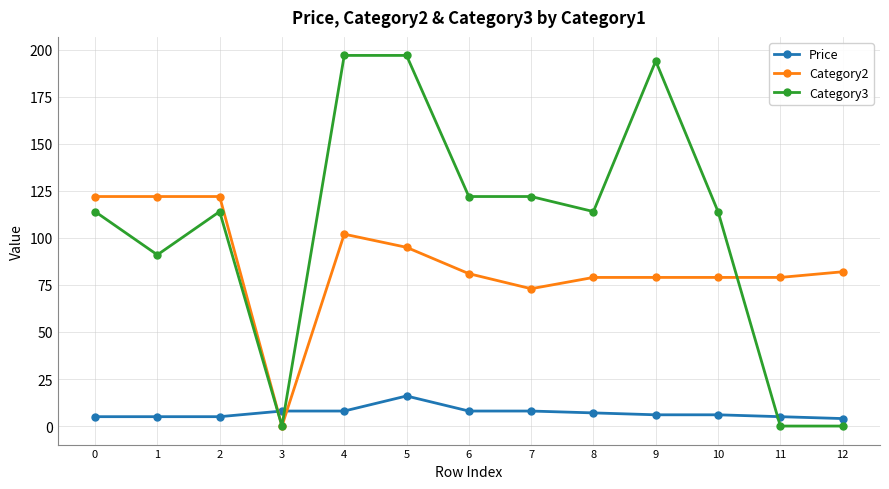

Rank the series at 8 from highest to lowest value.

Category3, Category2, Price